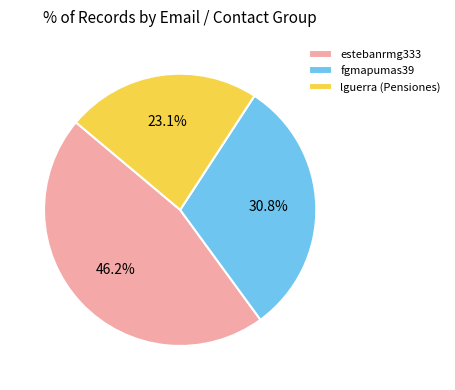

Count the number of slices in the pie.

3